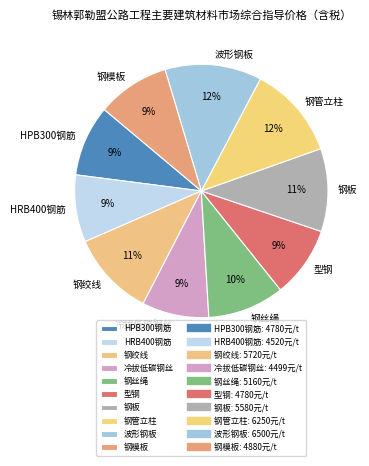

Is there a majority slice in this chart?

No